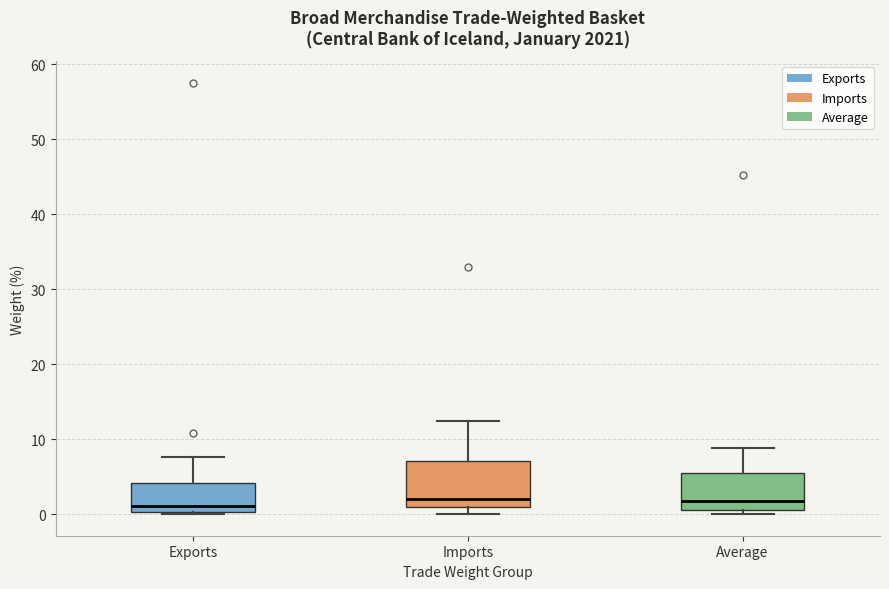

Where is the upper edge of the box for Imports on the y-axis? The values are not printed on the chart, so give them approximately, as read against the axis.

7